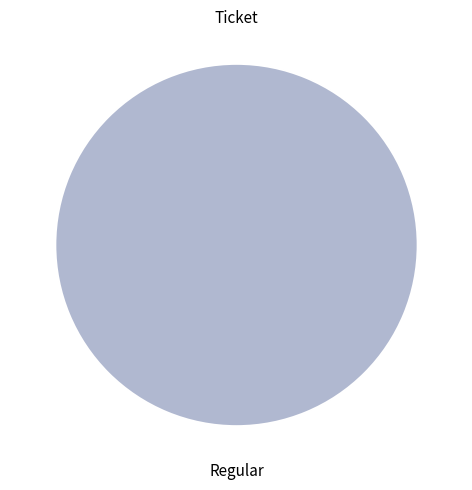

What percentage is the Regular slice, to the nearest percent?

100%